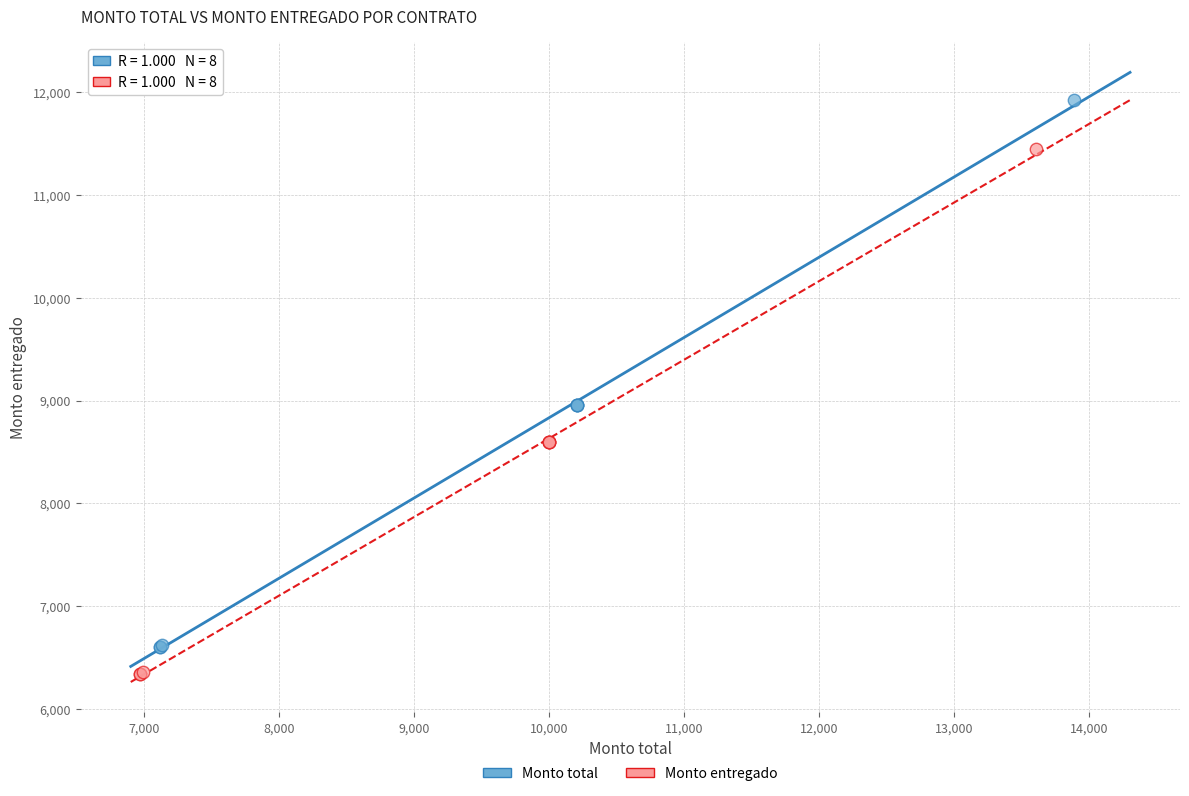

Which series contains the lowest Y value?

Monto entregado